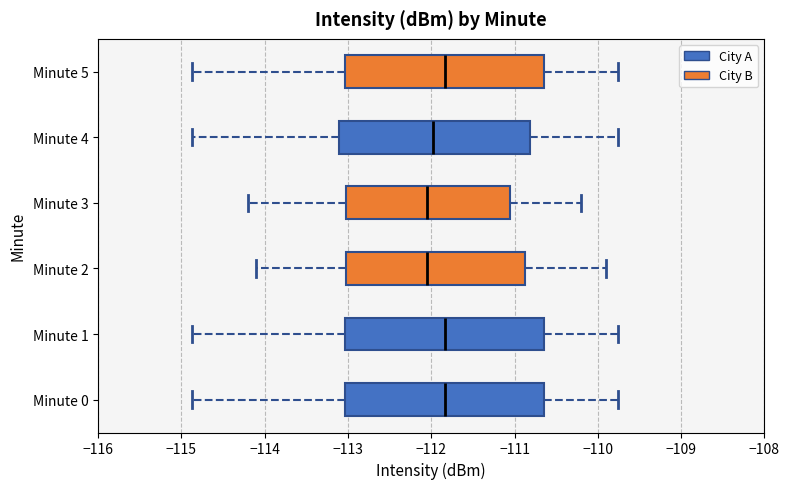

Reading bottom to top, transcribe this box plot: for each box, give where its median line is, the range the box spans, and where its two whiskers end, as read against the x-axis. The values are not printed on the chart, so give them approximately, as read against the axis.

Minute 0: median -111.8, box -113.0 to -110.6, whiskers -114.9 to -109.8
Minute 1: median -111.8, box -113.0 to -110.6, whiskers -114.9 to -109.8
Minute 2: median -112.0, box -113.0 to -110.9, whiskers -114.1 to -109.9
Minute 3: median -112.0, box -113.0 to -111.0, whiskers -114.2 to -110.2
Minute 4: median -112.0, box -113.1 to -110.8, whiskers -114.9 to -109.8
Minute 5: median -111.8, box -113.0 to -110.6, whiskers -114.9 to -109.8